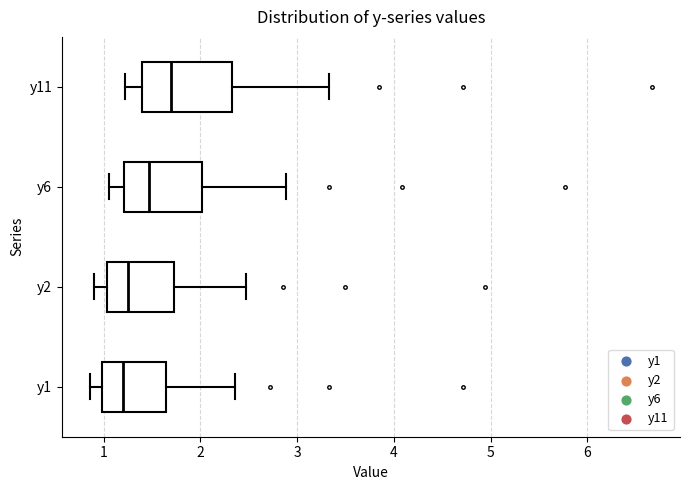

Reading bottom to top, read every box against the x-axis: the position of its median line, the range the box covers, and the ends of its whiskers. The values are not printed on the chart, so give them approximately, as read against the axis.

y1: median 1.2, box 1.0 to 1.6, whiskers 0.9 to 2.4
y2: median 1.3, box 1.0 to 1.7, whiskers 0.9 to 2.5
y6: median 1.5, box 1.2 to 2.0, whiskers 1.1 to 2.9
y11: median 1.7, box 1.4 to 2.3, whiskers 1.2 to 3.3